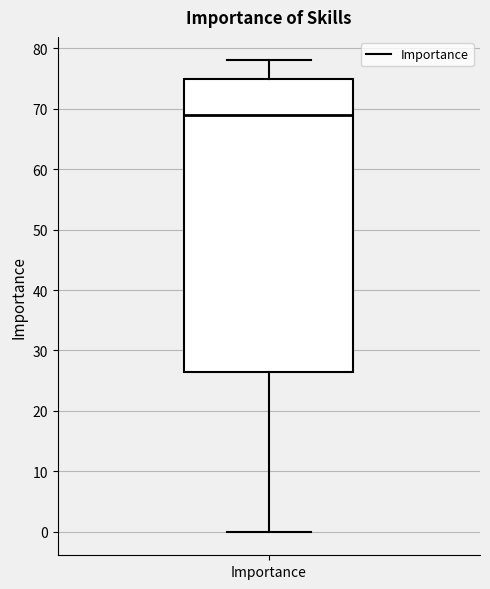

Where does the median line of the box for Importance sit on the y-axis? The values are not printed on the chart, so give them approximately, as read against the axis.

69